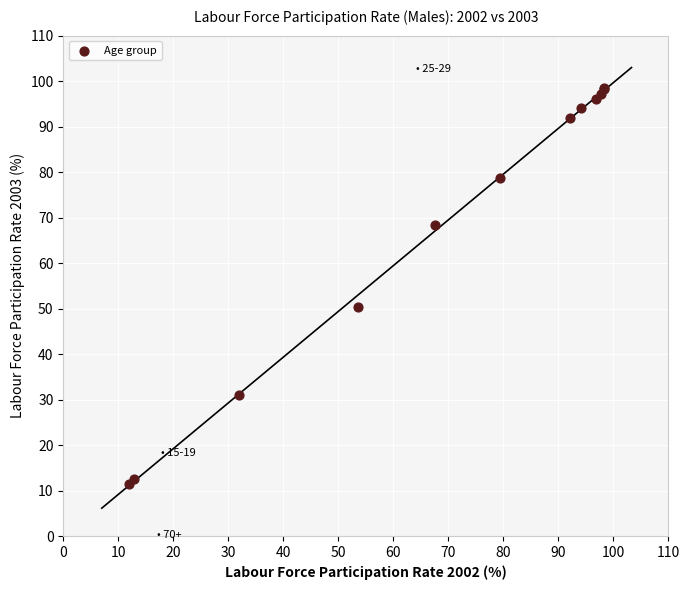

What Y value in the scatter plot is closest to 55?

50.4